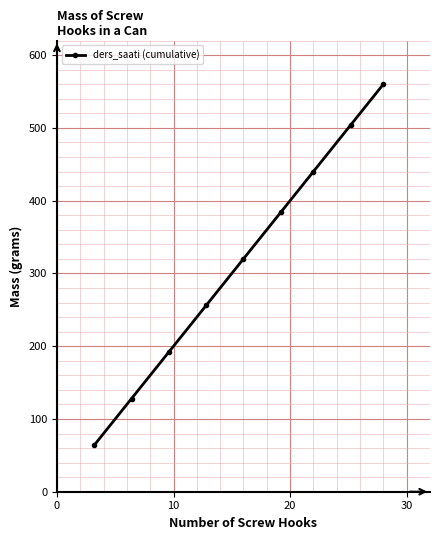

What is the minimum value shown in the chart?

64